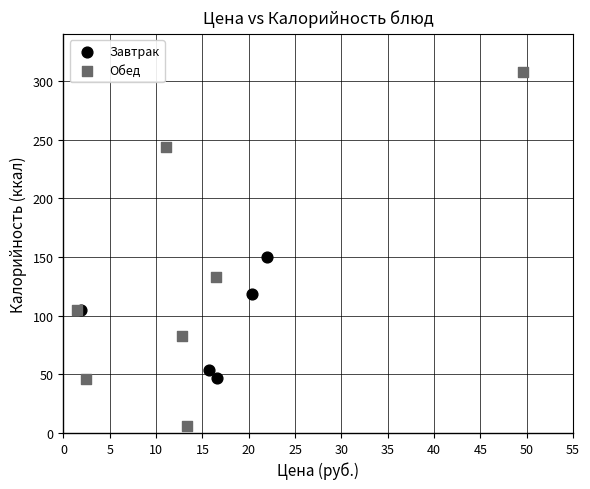

Which series has the largest Y range (max minus min)?

Обед